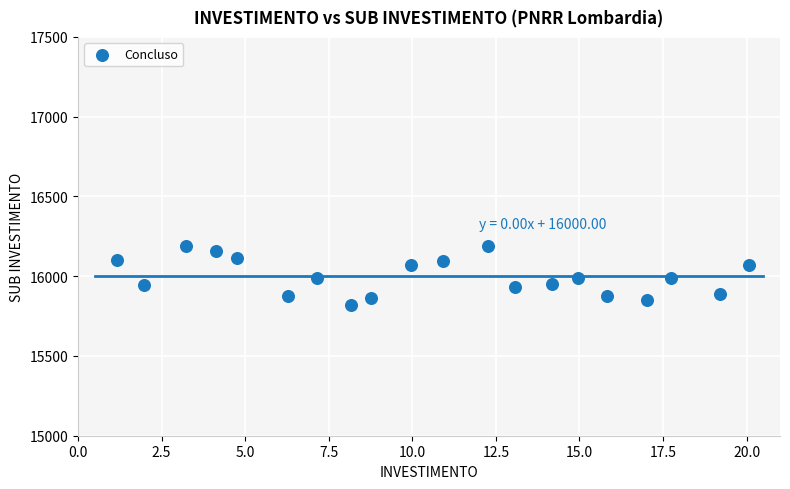

What is the range of Y values (max minus min)?

370.8